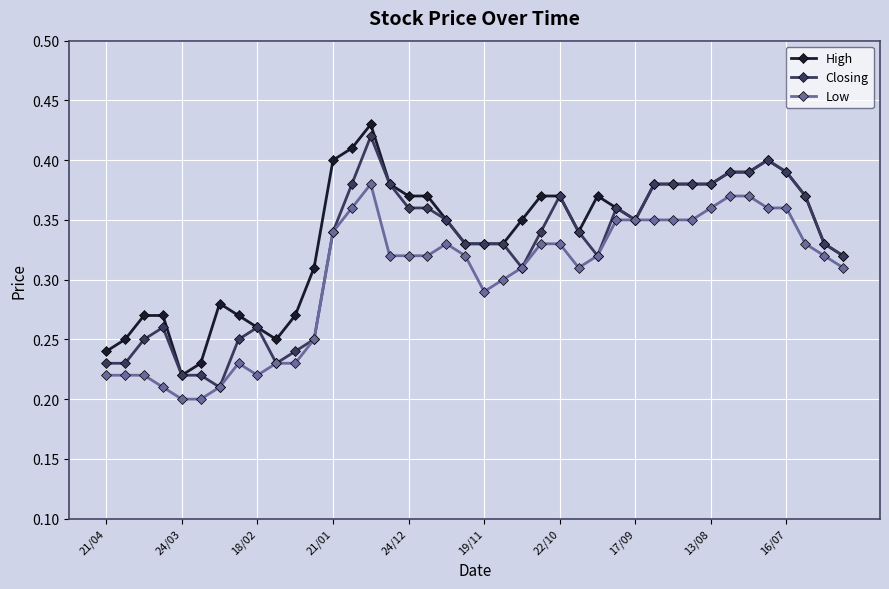

True or false: High has more than 2 points higher than both neighbors.

True